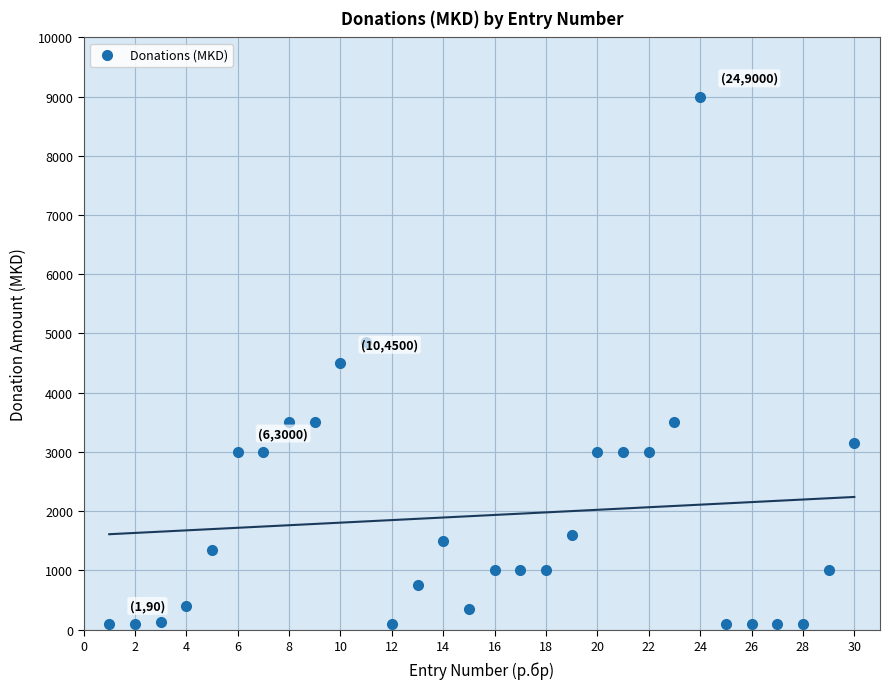

What is the range of Y values (max minus min)?

8910